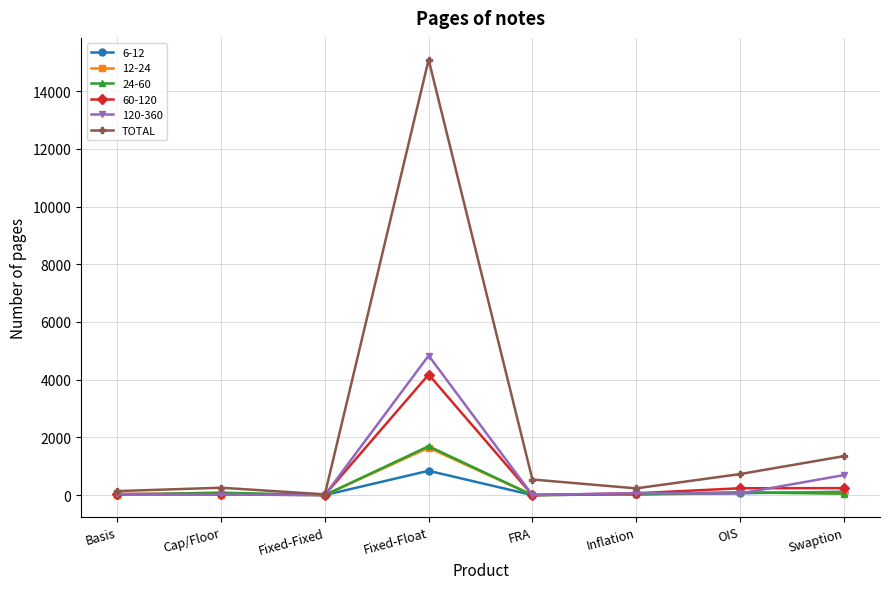

Which series has the widest spread of values?

TOTAL